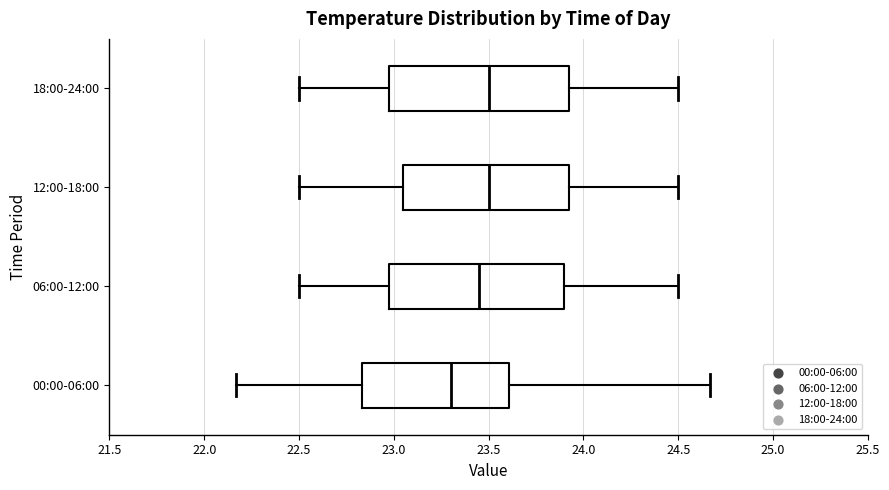

Reading bottom to top, read every box against the x-axis: the position of its median line, the range the box covers, and the ends of its whiskers. The values are not printed on the chart, so give them approximately, as read against the axis.

00:00-06:00: median 23.30, box 22.85 to 23.60, whiskers 22.15 to 24.65
06:00-12:00: median 23.45, box 23.00 to 23.90, whiskers 22.50 to 24.50
12:00-18:00: median 23.50, box 23.05 to 23.95, whiskers 22.50 to 24.50
18:00-24:00: median 23.50, box 23.00 to 23.95, whiskers 22.50 to 24.50